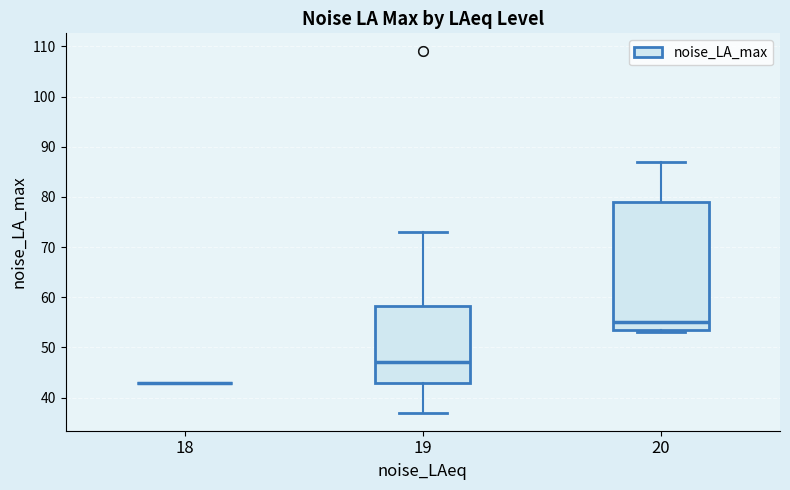

Reading left to right, read every box against the y-axis: the position of its median line, the range the box covers, and the ends of its whiskers. The values are not printed on the chart, so give them approximately, as read against the axis.

18: box collapsed to a line at 43, whiskers 43 to 43
19: median 47, box 43 to 58, whiskers 37 to 73
20: median 55, box 54 to 79, whiskers 53 to 87